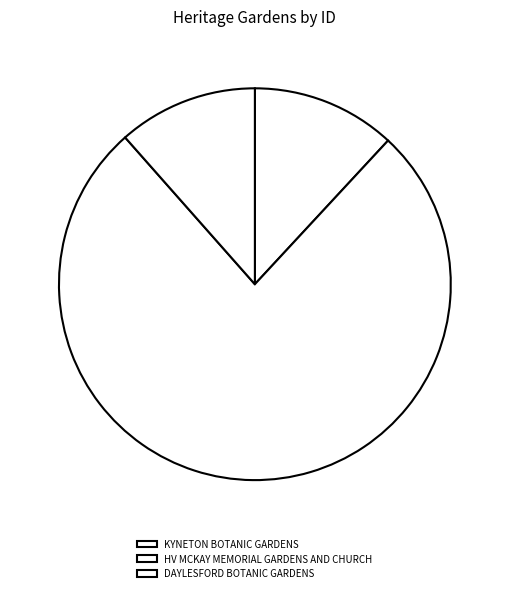

Which slice represents more than half of the pie?

HV MCKAY MEMORIAL GARDENS AND CHURCH